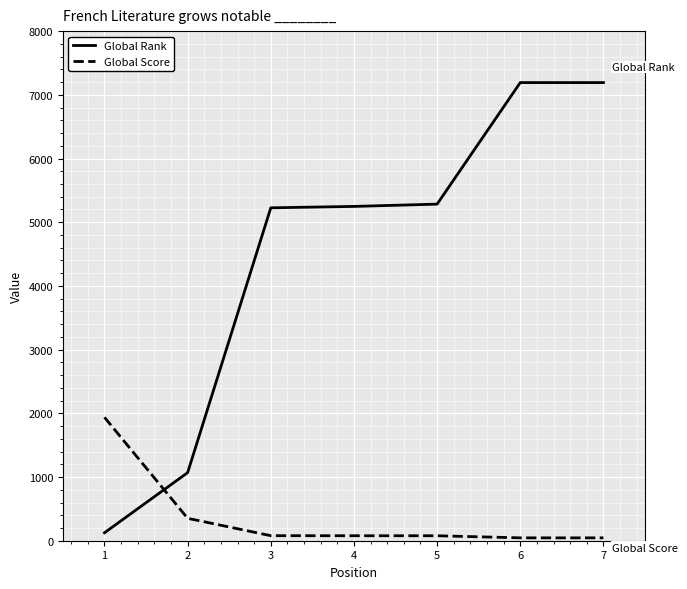

Which series has the largest total across all categories?

Global Rank